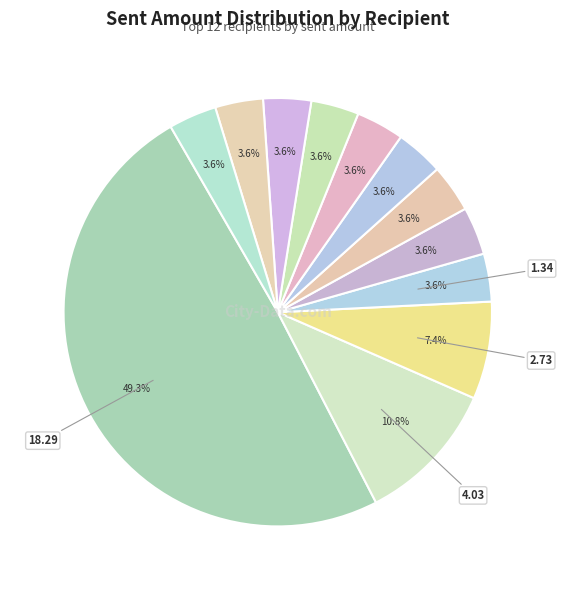

How many segments does this pie chart have?

12